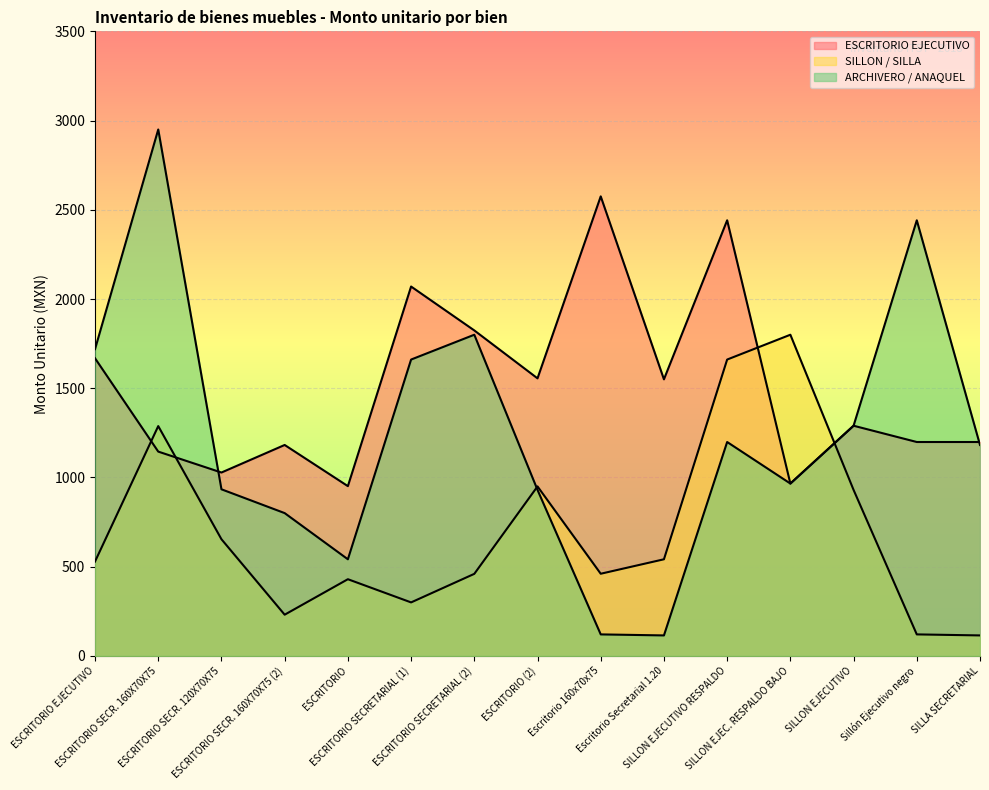

At which label is SILLON / SILLA closest to 957?

ESCRITORIO (2)